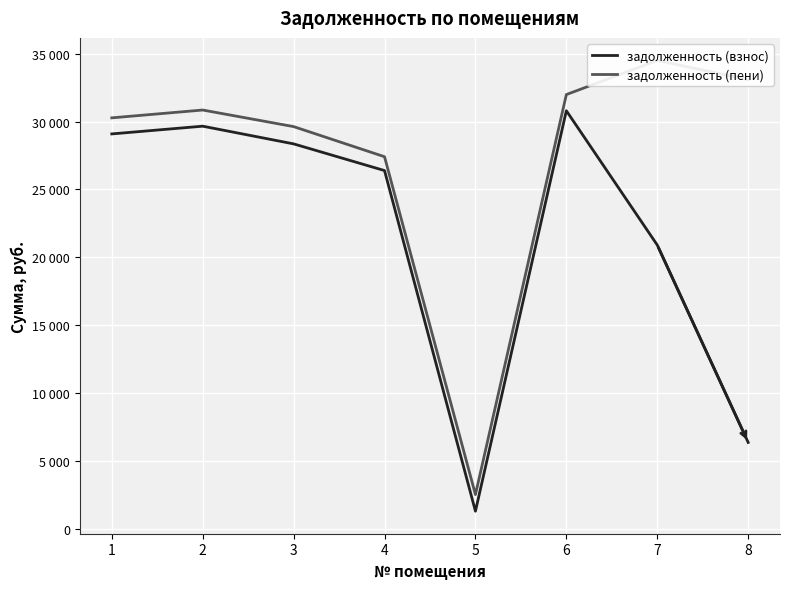

True or false: задолженность (пени) has more than 1 interior local peaks.

True